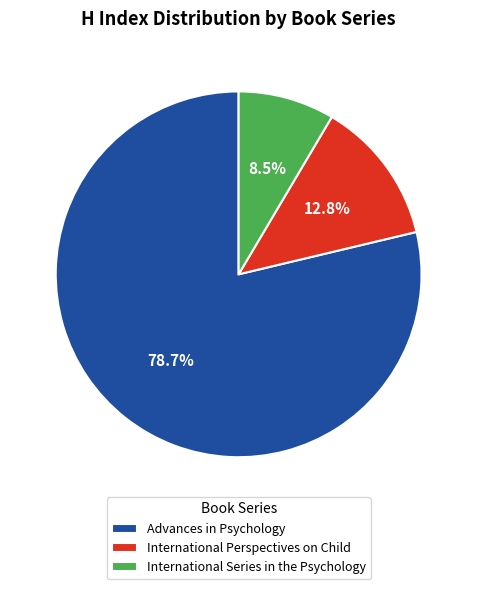

Which category has the smallest portion of the pie?

International Series in the Psychology